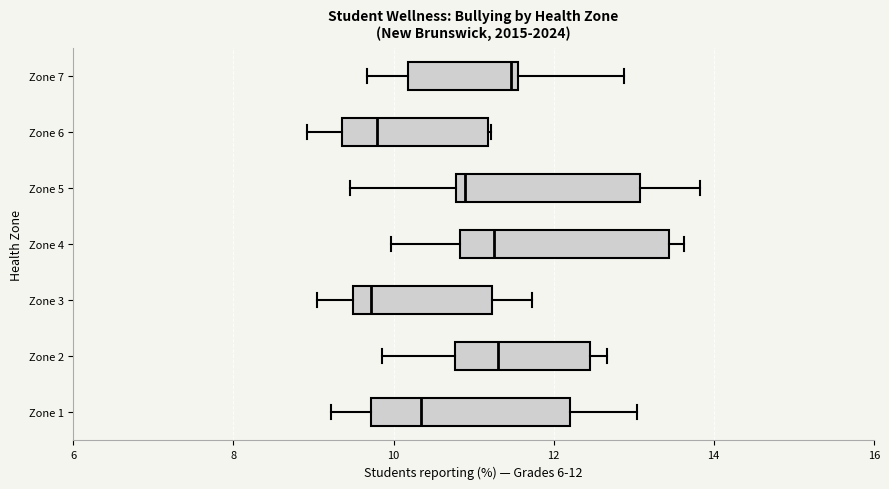

Where is the right edge of the box for Zone 2 on the x-axis? The values are not printed on the chart, so give them approximately, as read against the axis.

12.4